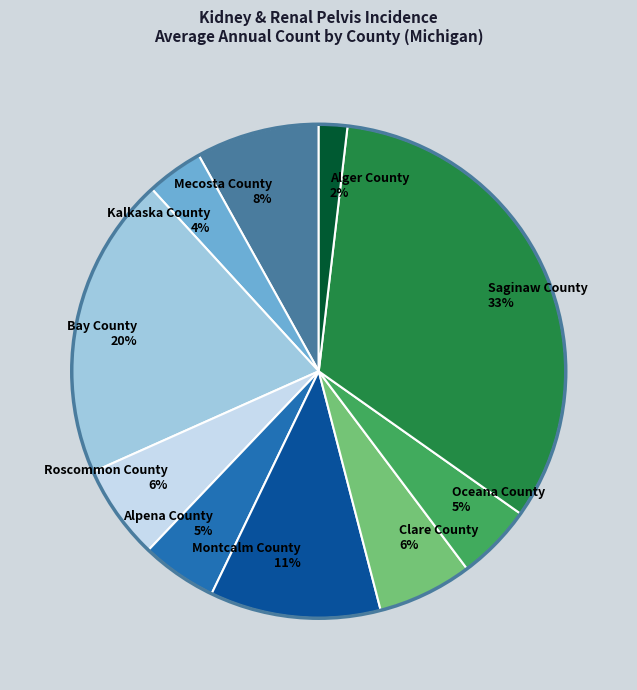

Is Saginaw County the majority of the pie?

No